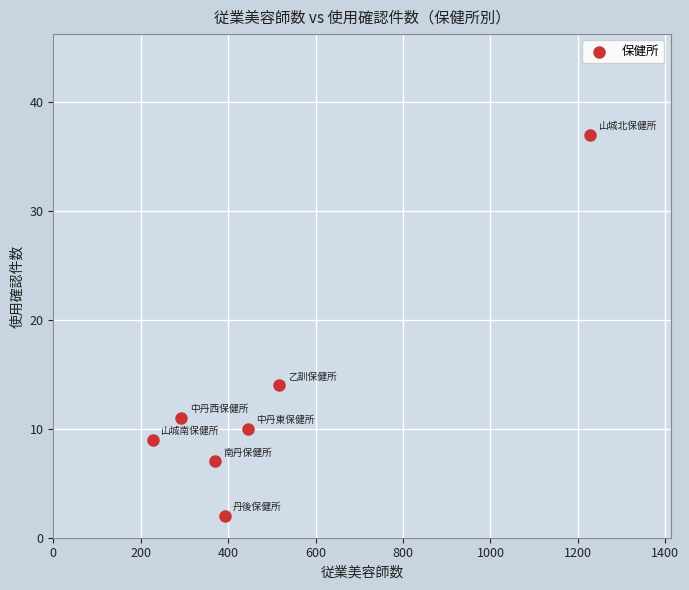

What is the range of Y values (max minus min)?

35